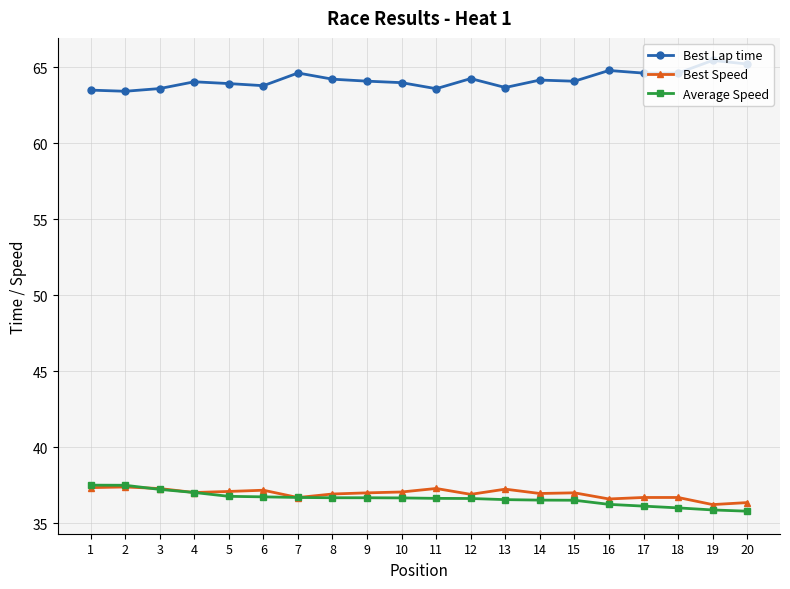

What is the value of the Best Lap time point at the 1st from the left?

63.5